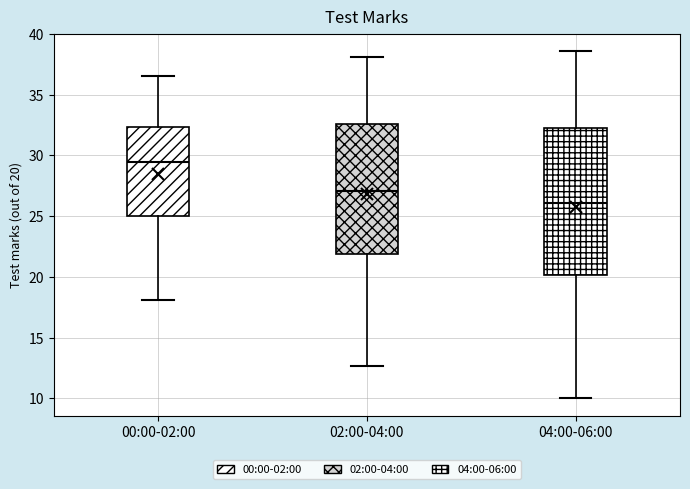

Where is the upper edge of the box for 00:00-02:00 on the y-axis? The values are not printed on the chart, so give them approximately, as read against the axis.

32.5